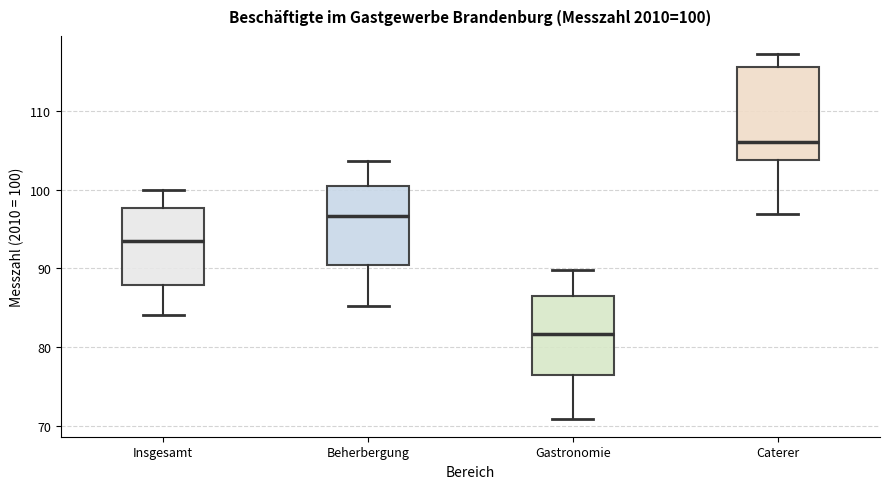

Which box has the highest median line?

Caterer